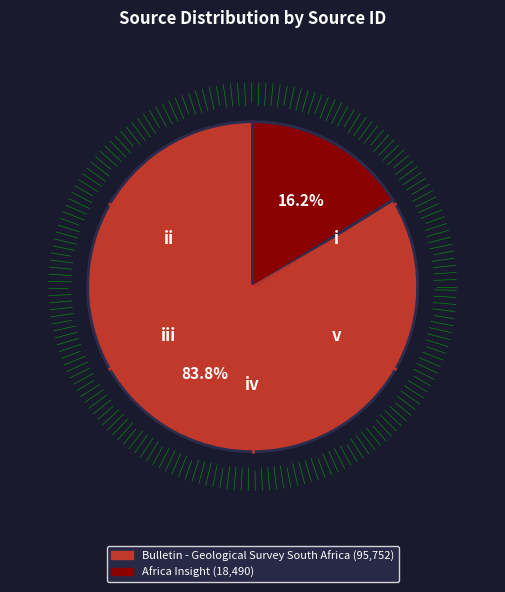

Which slice is the largest?

Bulletin - Geological Survey South Africa